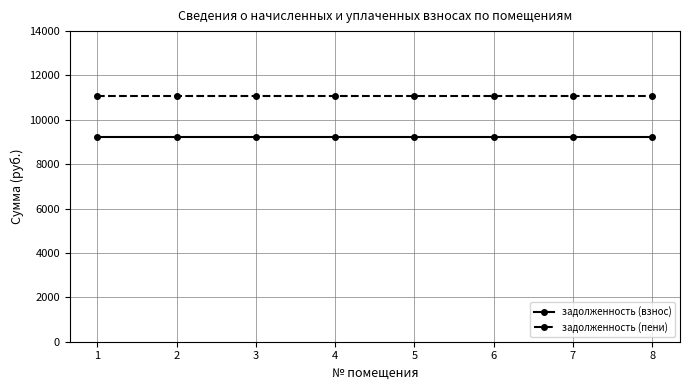

True or false: задолженность (пени) and задолженность (взнос) intersect in this chart.

False